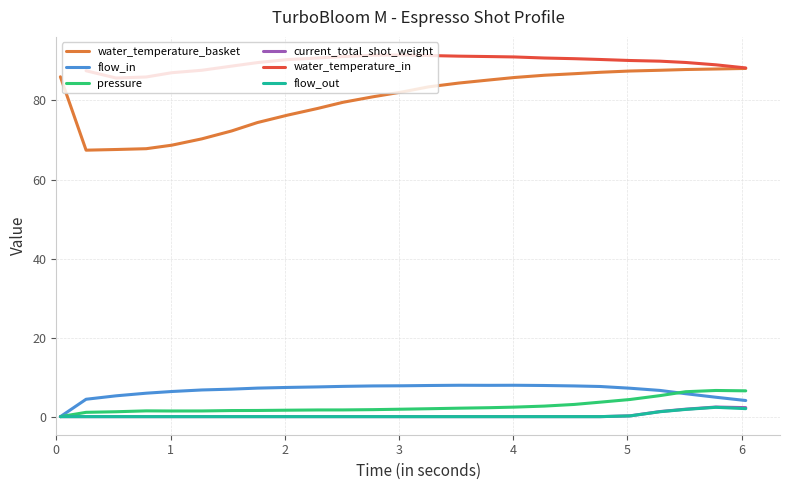

What is the minimum value for water_temperature_basket?

67.4